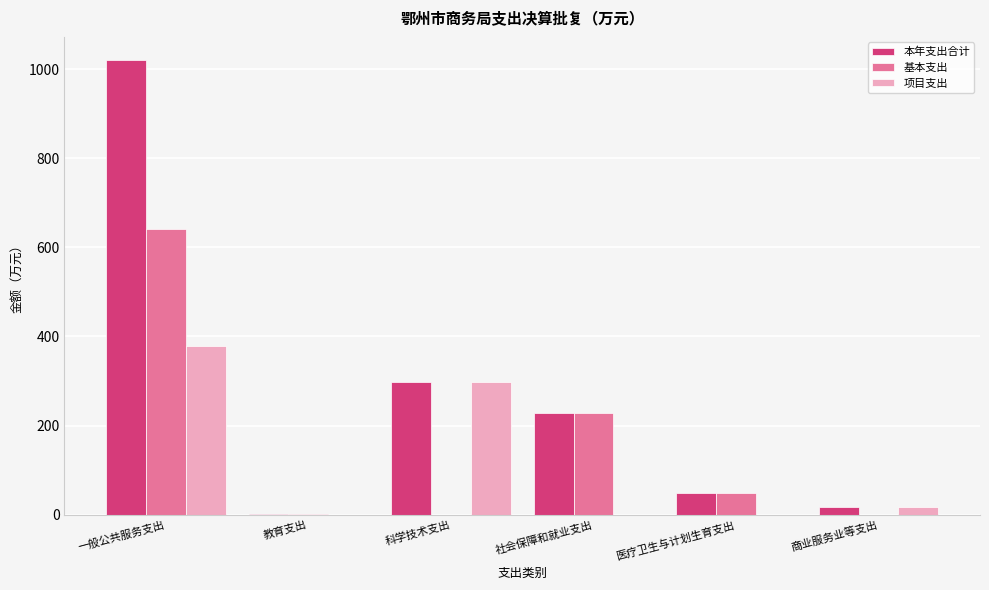

What is the sum of all 项目支出 values?

695.4